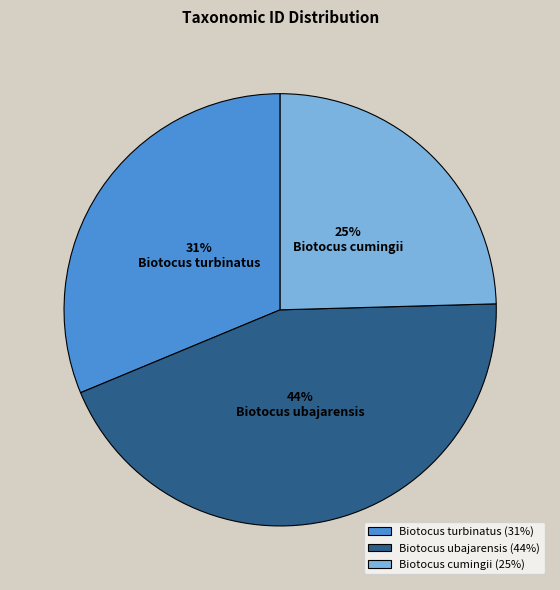

Is there a majority slice in this chart?

No